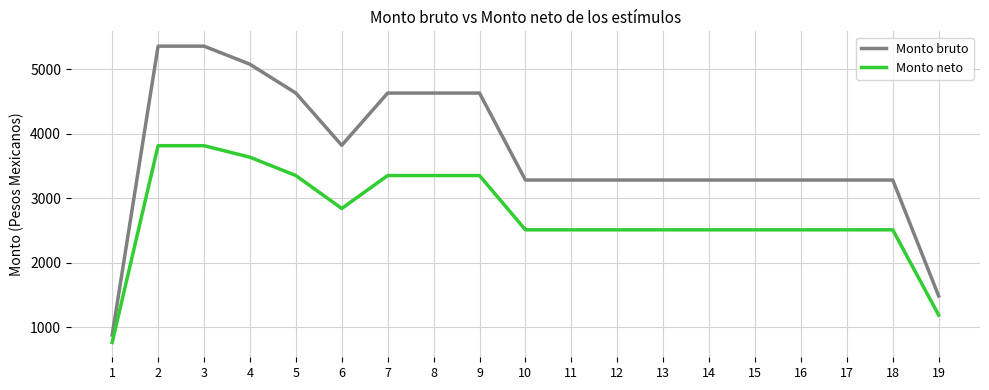

The value of Monto neto at 16 is 2509.7. True or false?

True